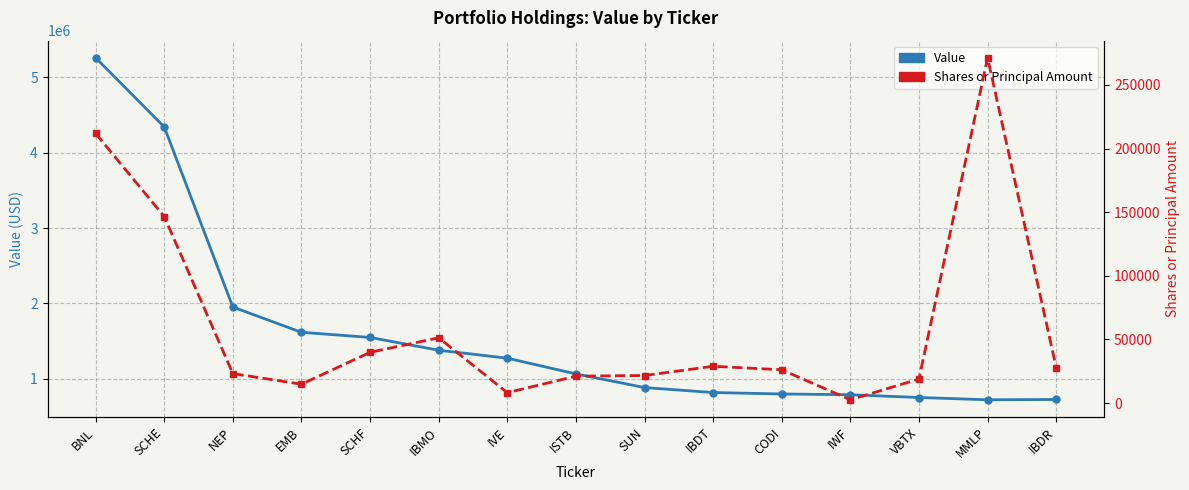

The Value series shows 1049748 at IWF. True or false?

False